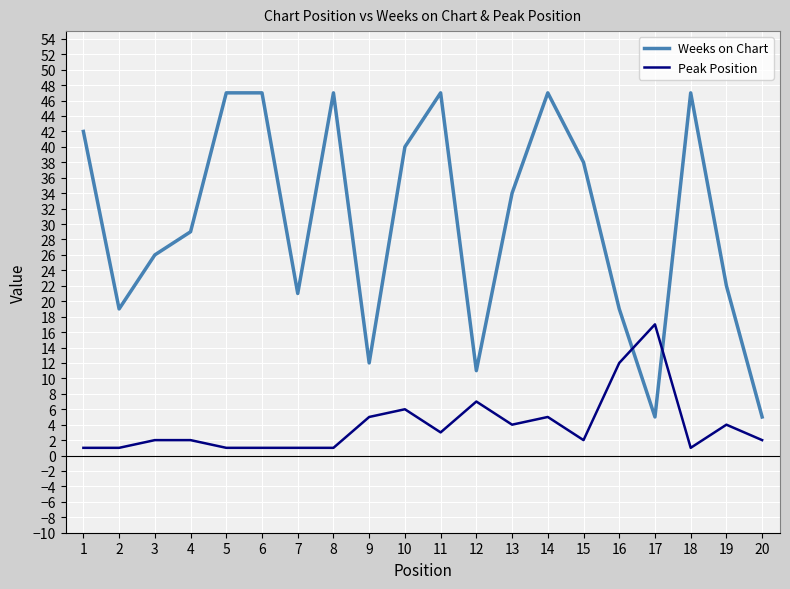

True or false: Peak Position and Weeks on Chart intersect in this chart.

True